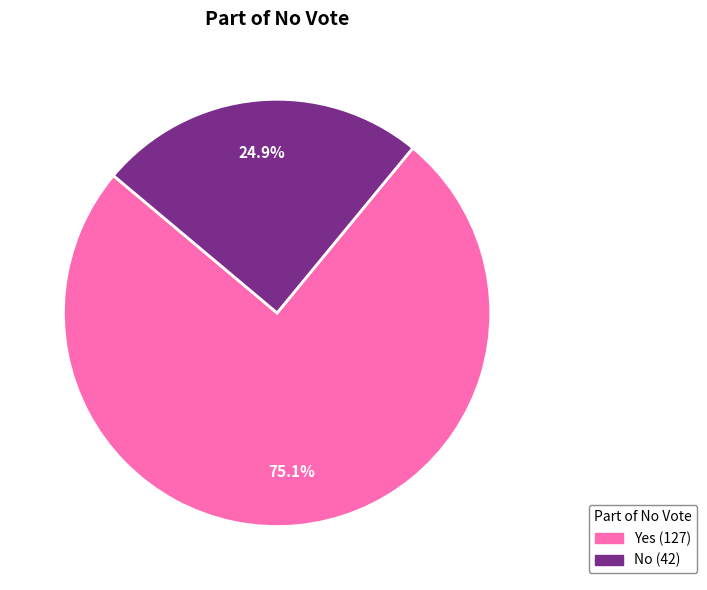

Is there any slice that represents more than half of the pie?

Yes